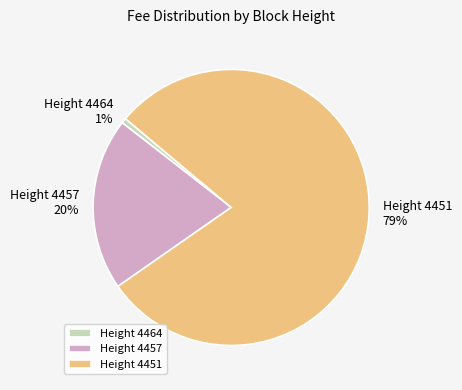

Which category has the smallest portion of the pie?

Height 4464